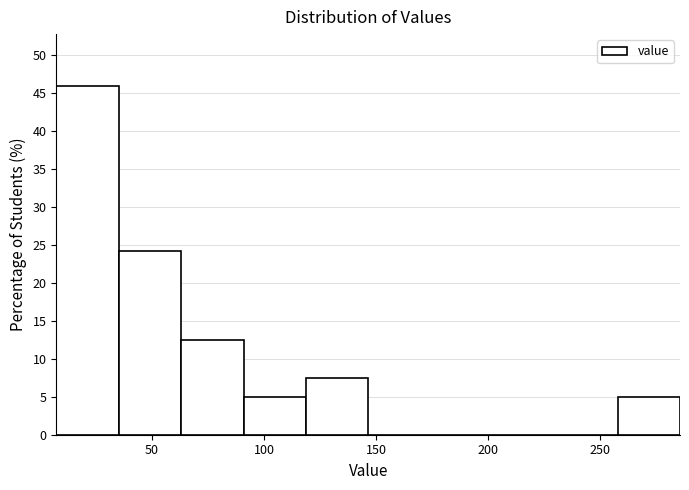

How tall is the bar that spans 120 to 145 on the x-axis? Neither the bar edges nor the heights are printed on the chart, so give them approximately, as read against the axes.

7.5